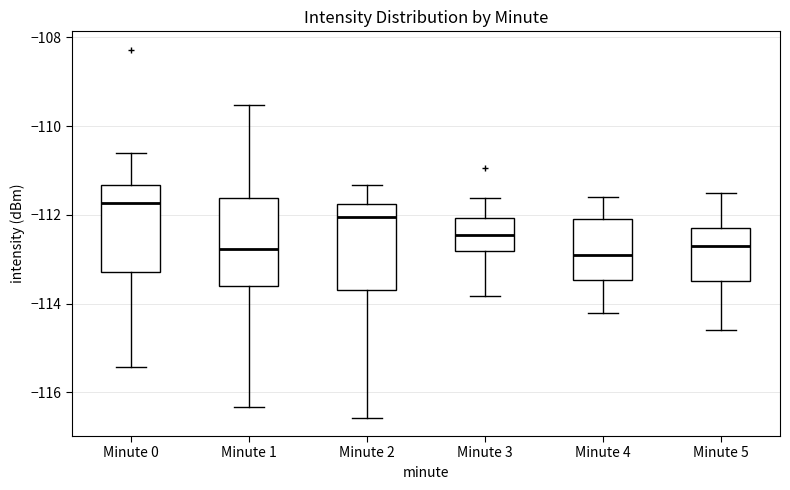

Where does the upper whisker of the box for Minute 1 end on the y-axis? The values are not printed on the chart, so give them approximately, as read against the axis.

-109.6